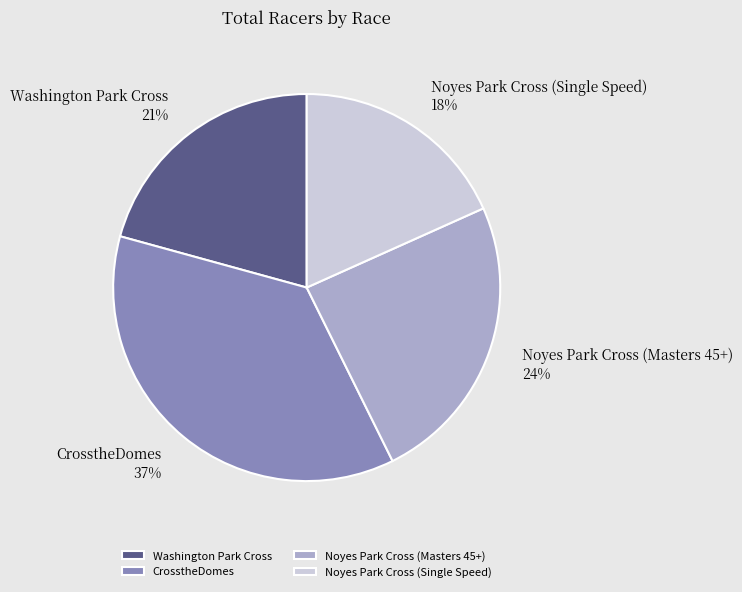

Does CrosstheDomes represent more than half of the total?

No